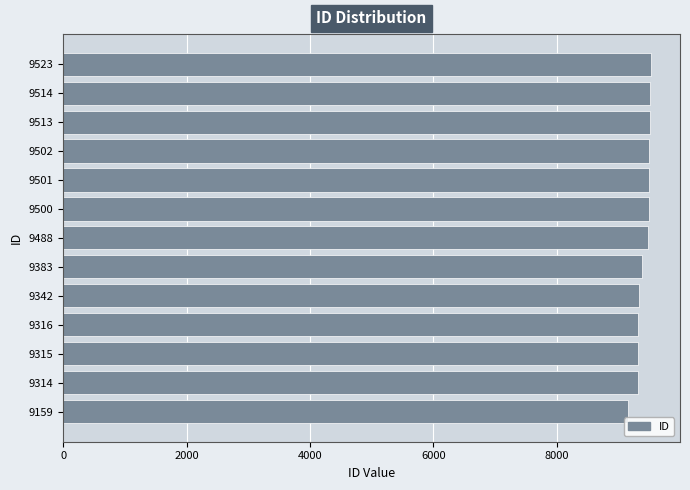

What is the ratio of the value at 9501 to the value at 9383?

1.0